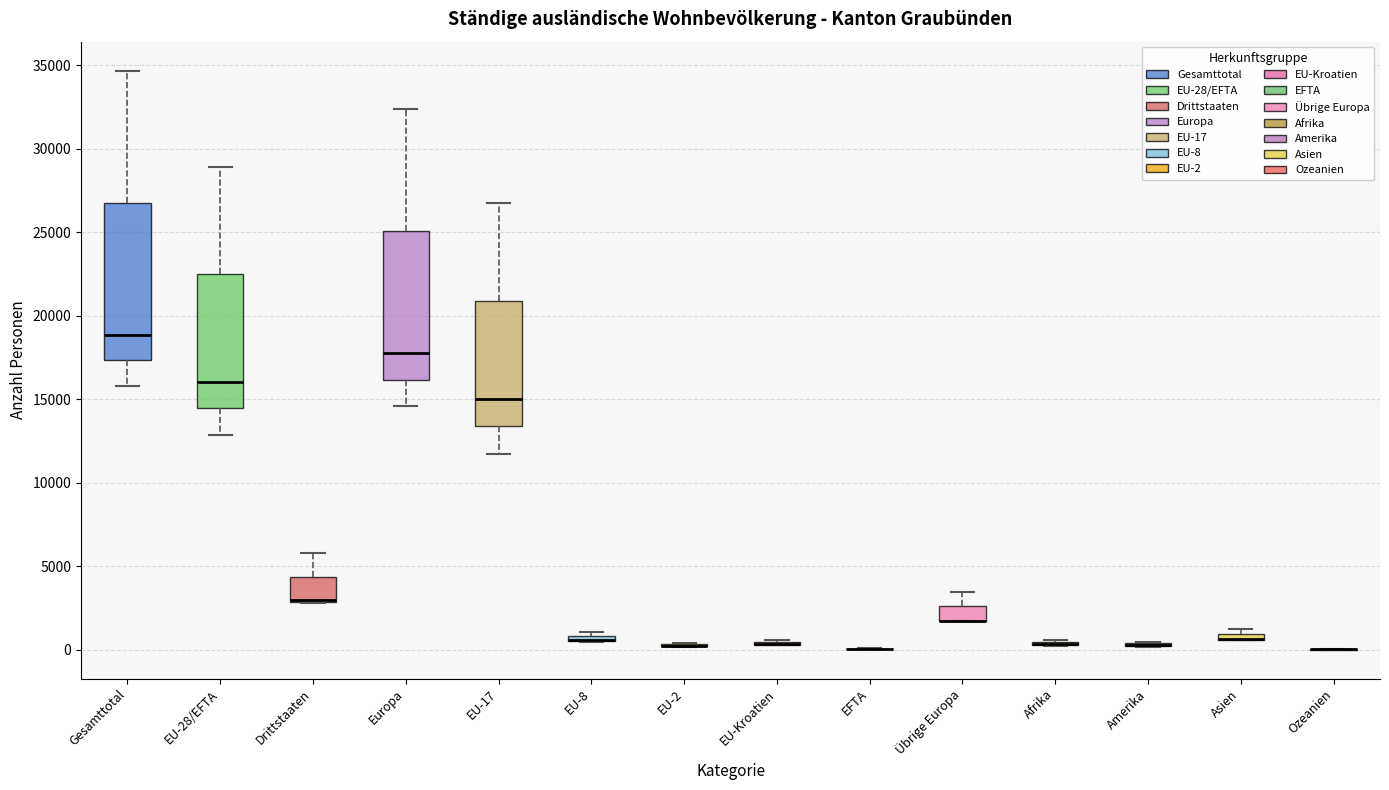

Which box is the tallest, from its lower edge to its upper edge?

Gesamttotal